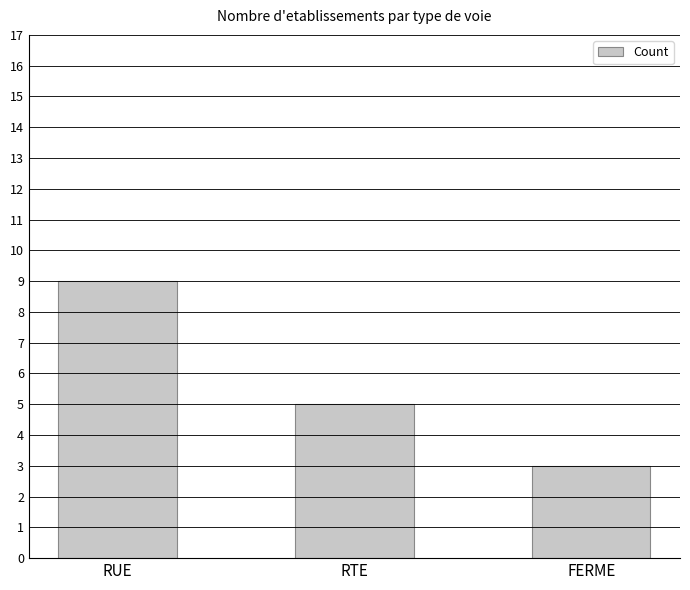

How many data points does each series have?

3